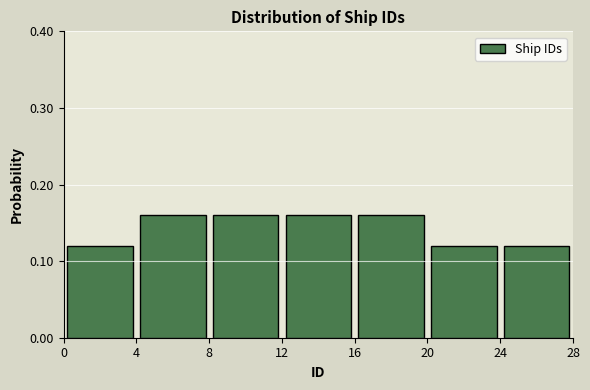

How tall is the bar that spans 8 to 12 on the x-axis? The values are not printed on the chart, so give them approximately, as read against the axis.

0.16